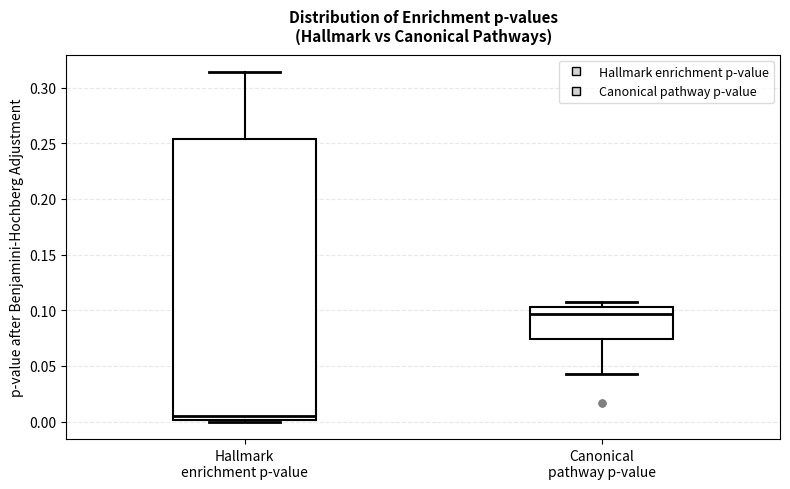

Reading left to right, transcribe this box plot: for each box, give where its median line is, the range the box spans, and where its two whiskers end, as read against the y-axis. The values are not printed on the chart, so give them approximately, as read against the axis.

Hallmark enrichment p-value: median 0.005, box 0.000 to 0.255, whiskers 0.000 (just below the box's lower edge) to 0.315
Canonical pathway p-value: median 0.095, box 0.075 to 0.105, whiskers 0.040 to 0.105 (just above the box's upper edge)